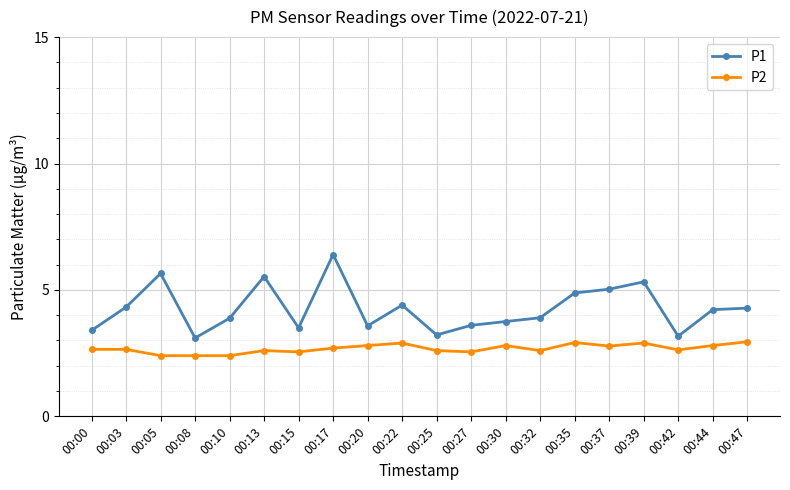

Which label corresponds to the largest value in the chart?

00:17